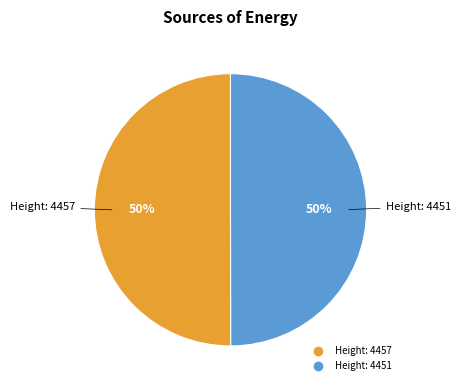

Combined, do Height: 4451 and Height: 4457 account for over 50%?

Yes